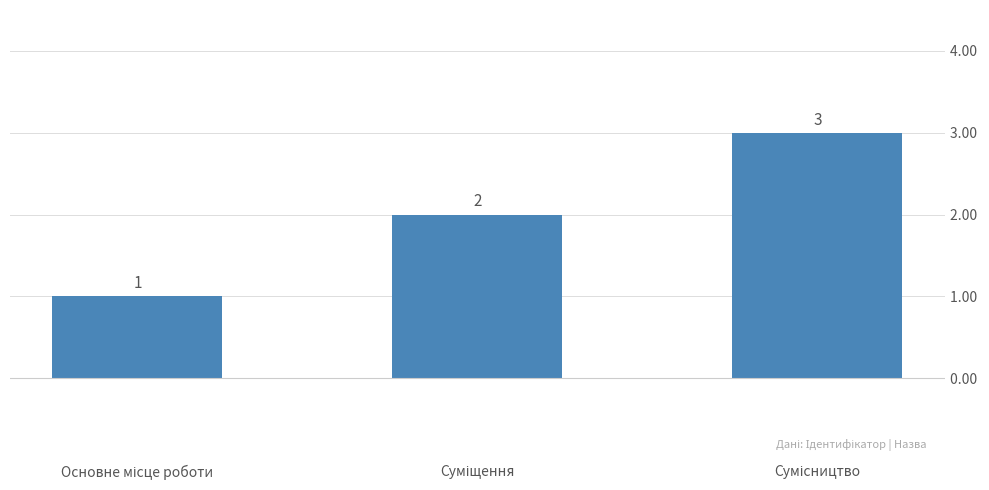

How many values are between 1 and 3?

3